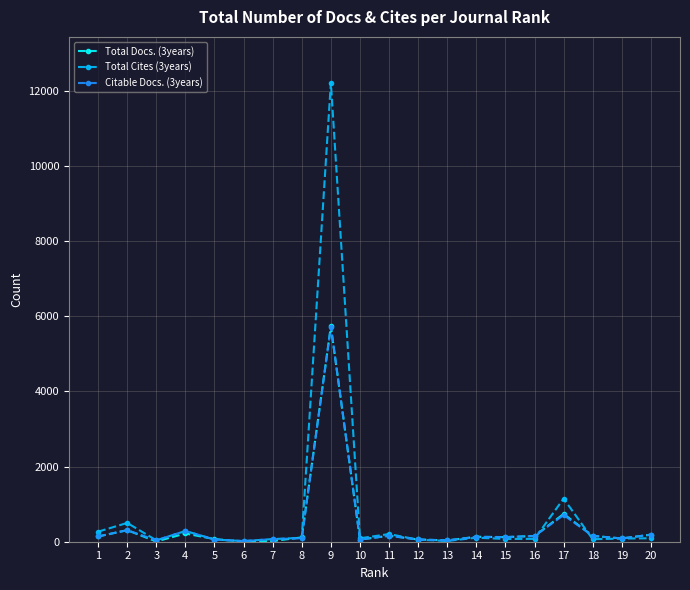

True or false: Citable Docs. (3years) has more than 0 points higher than both neighbors.

True